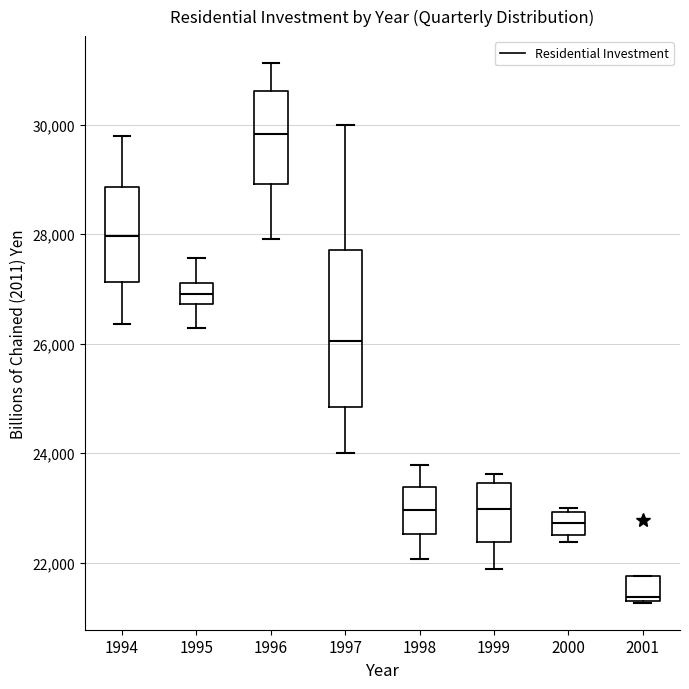

Where is the upper edge of the box at x = 1996 on the y-axis? The values are not printed on the chart, so give them approximately, as read against the axis.

30600